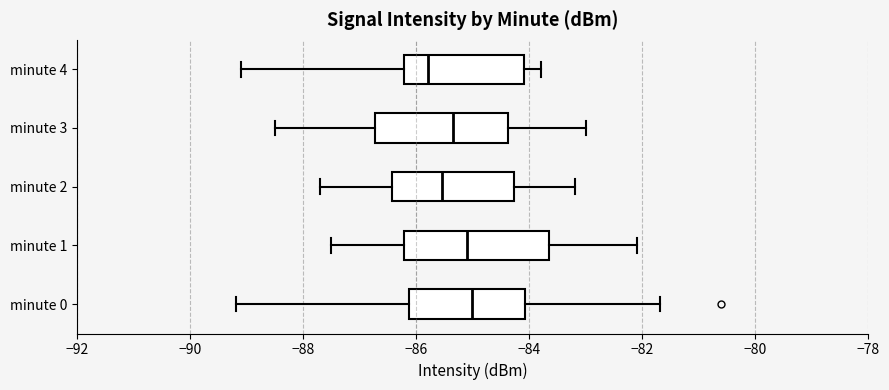

Comparing the boxes themselves (not the whiskers), which one is the widest?

minute 1